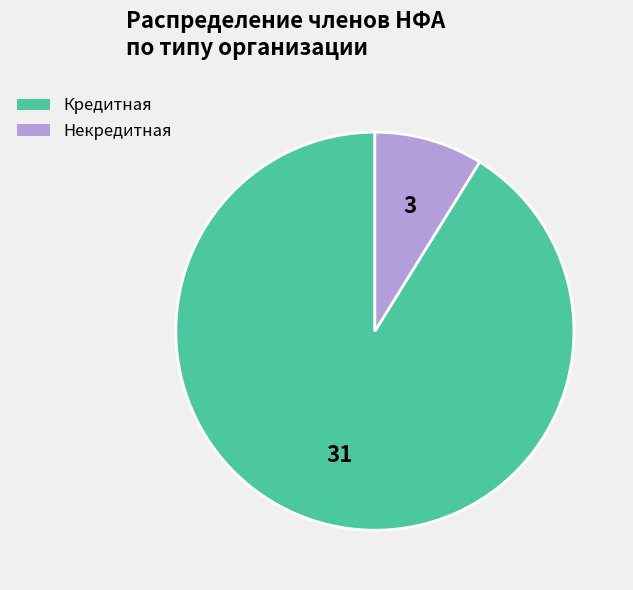

What is the majority slice?

Кредитная